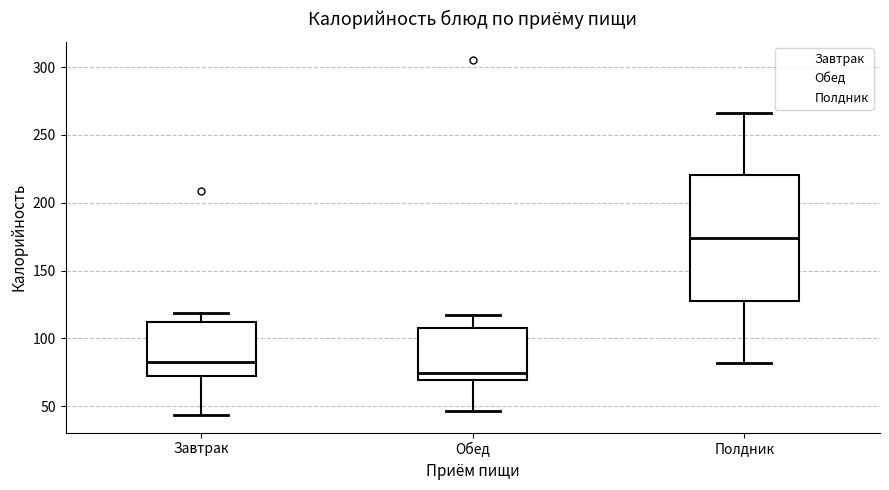

Where is the lower edge of the box for Обед on the y-axis? The values are not printed on the chart, so give them approximately, as read against the axis.

70